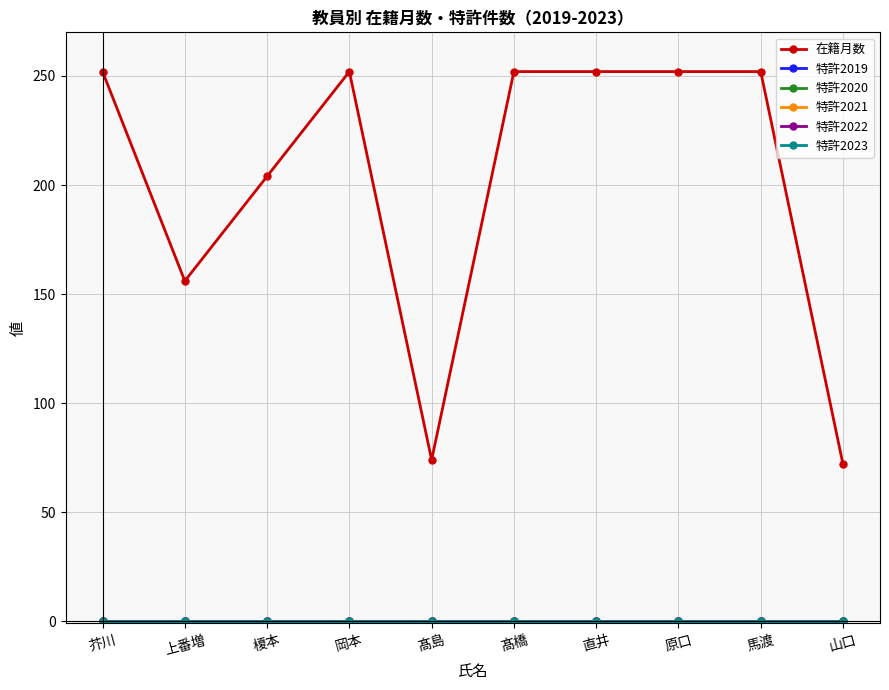

Does the chart have visible grid lines?

Yes